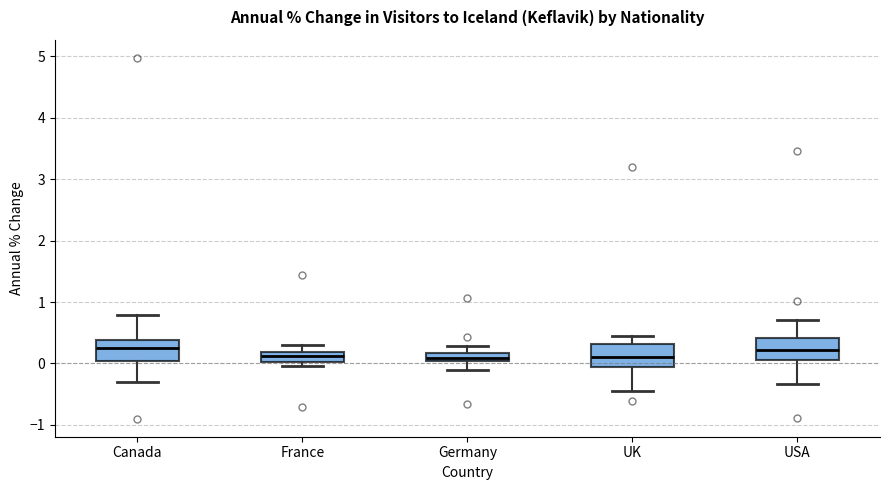

Where does the median line of the box for USA sit on the y-axis? The values are not printed on the chart, so give them approximately, as read against the axis.

0.2